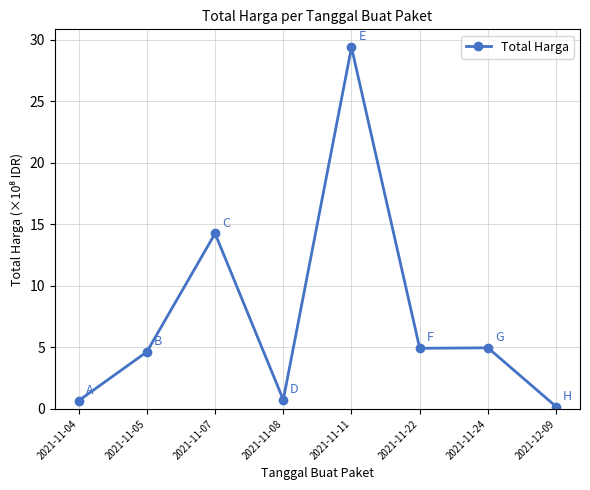

Which has a higher value, 2021-11-11 or 2021-11-24?

2021-11-11